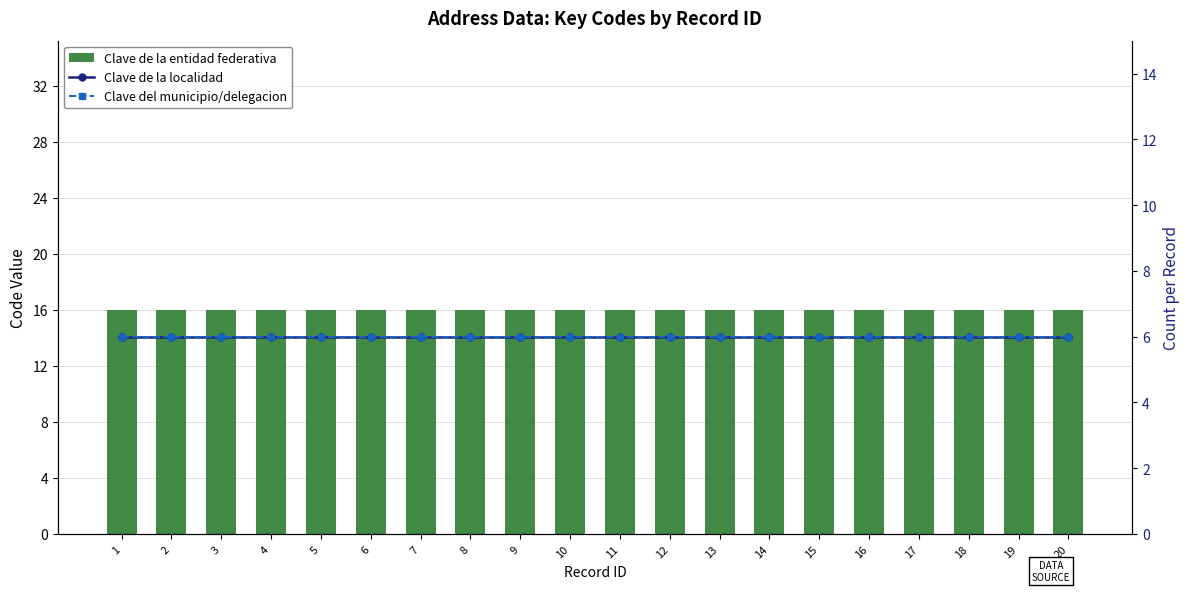

What is the approximate value of Clave del municipio/delegacion at 1?

6